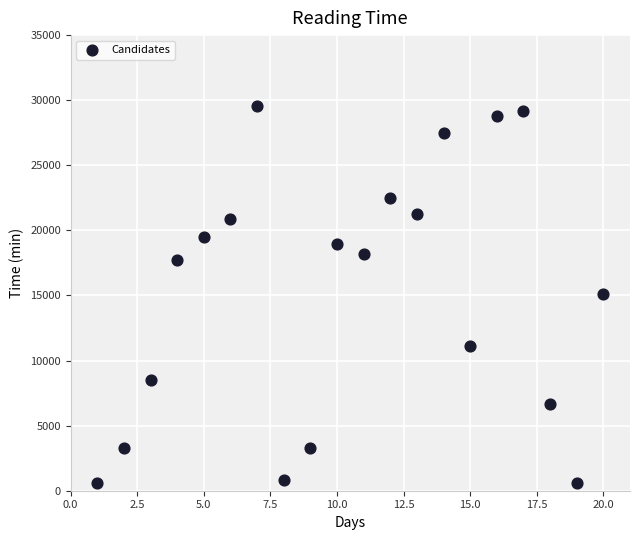

What is the range of Y values (max minus min)?

28977